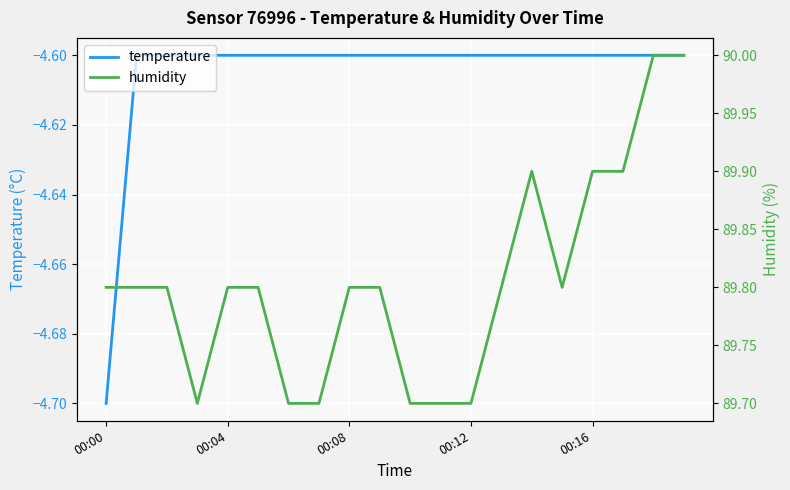

At which category is the sum across all series the highest?

18